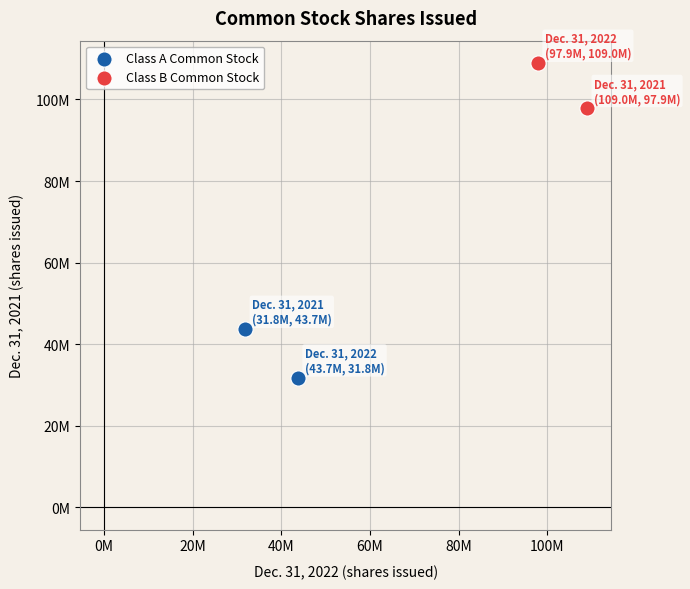

Which series reaches the minimum Y coordinate?

Class A Common Stock